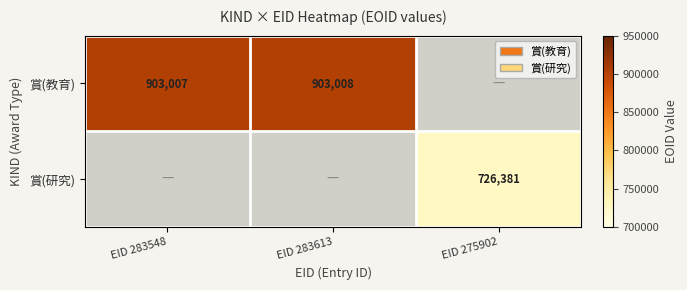

Which category has the highest value across all series?

EID 283613